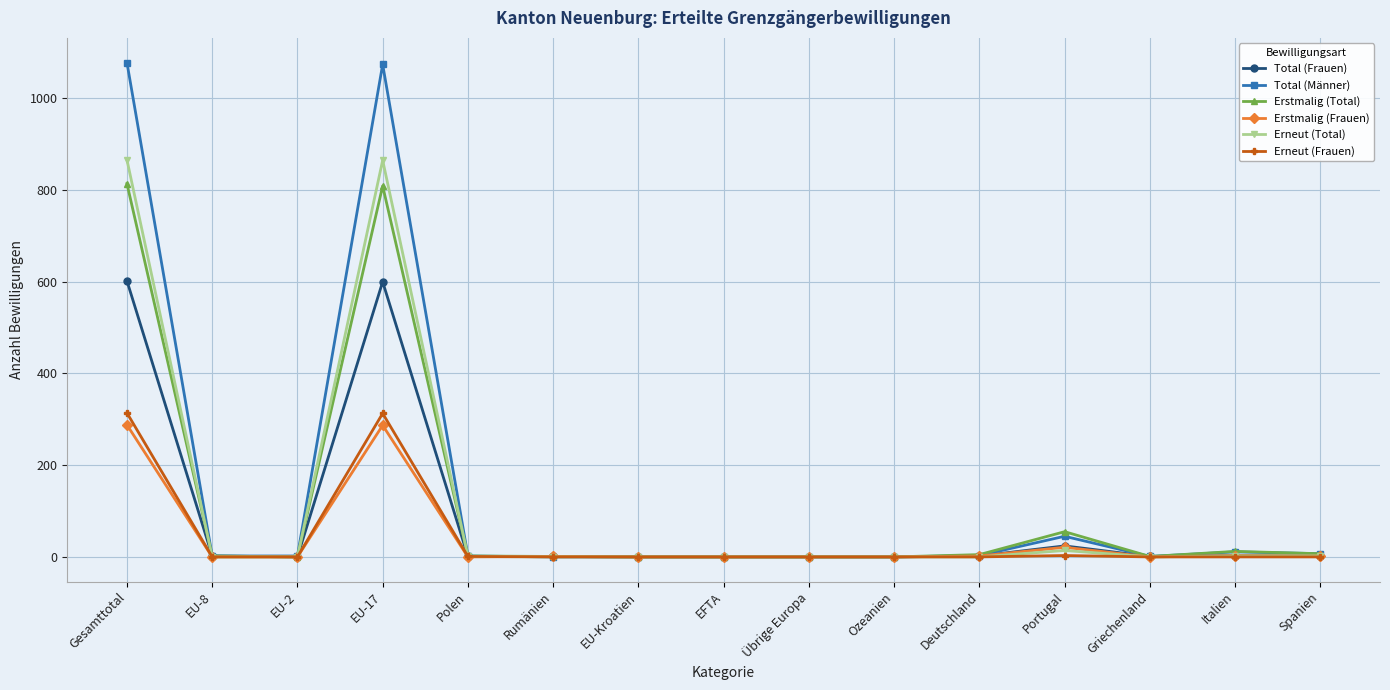

Which series has the largest total across all categories?

Total (Männer)